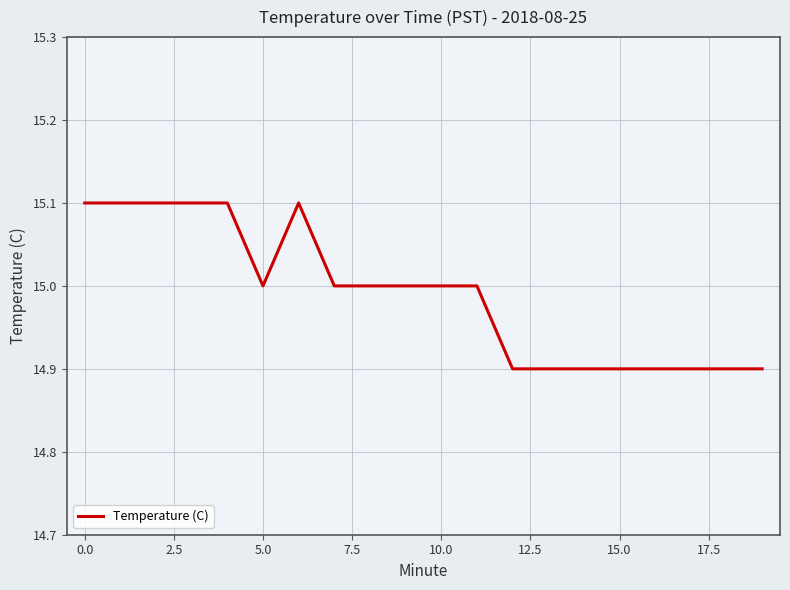

What is the minimum value shown in the chart?

14.9